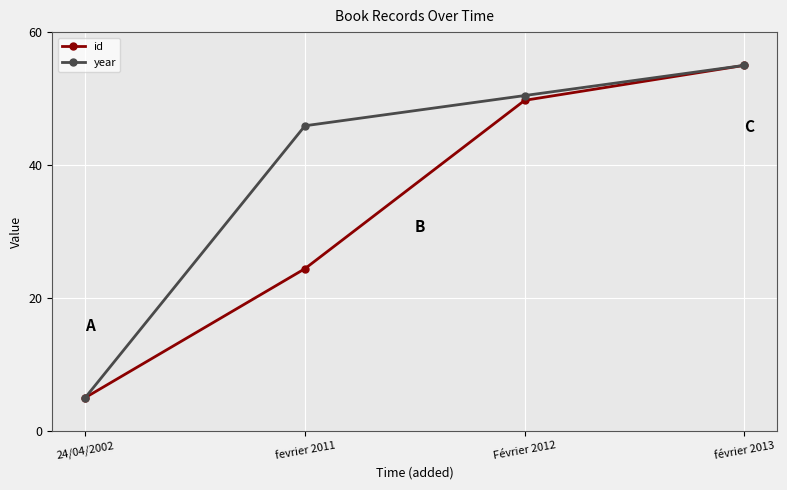

Is it true that id equals 34.7 at février 2013?

False